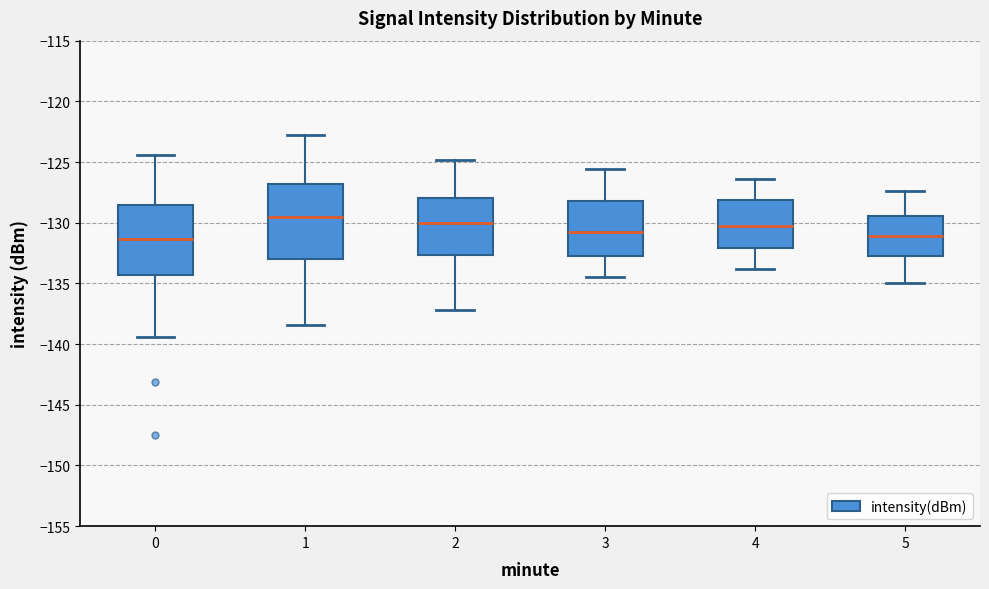

Which box has the highest median line?

1